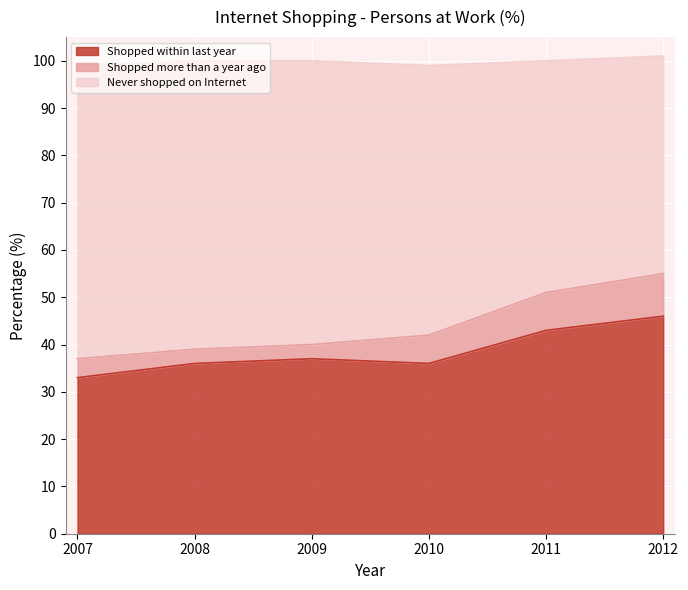

True or false: Never shopped on Internet and Shopped within last year cross at least once.

False